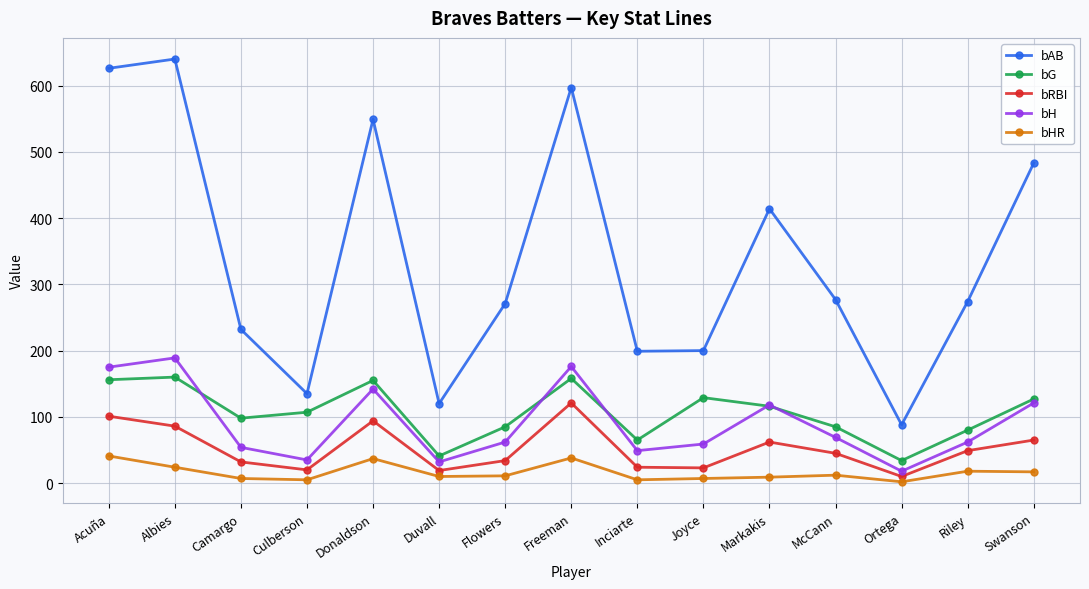

True or false: bHR has more than 1 interior local peaks.

True